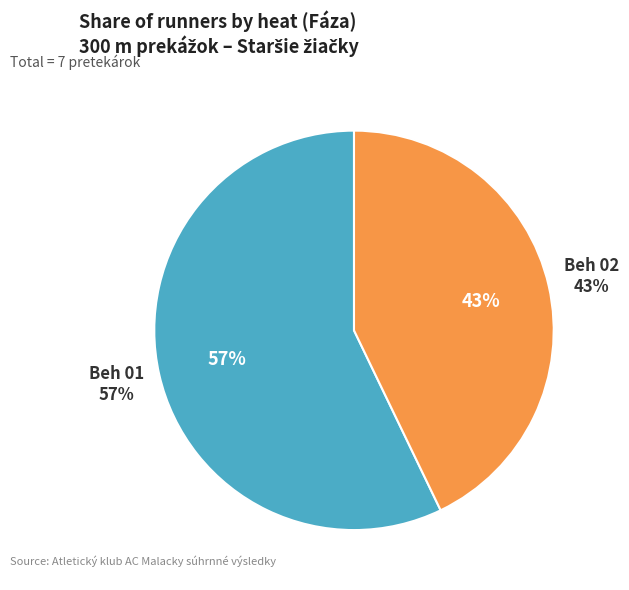

To the nearest percent, what is the difference between the largest and smallest slice percentages?

14%